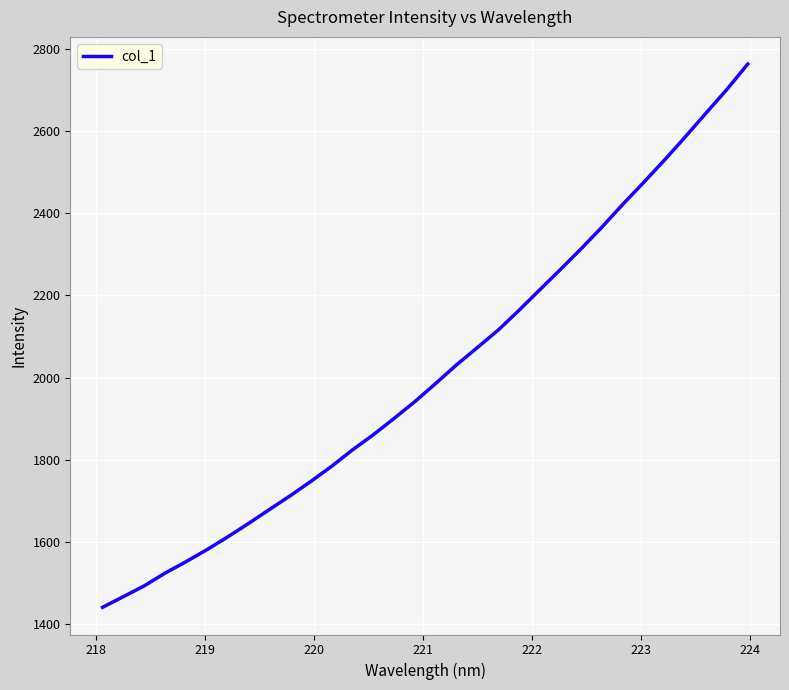

What is the greatest value displayed?

2762.5